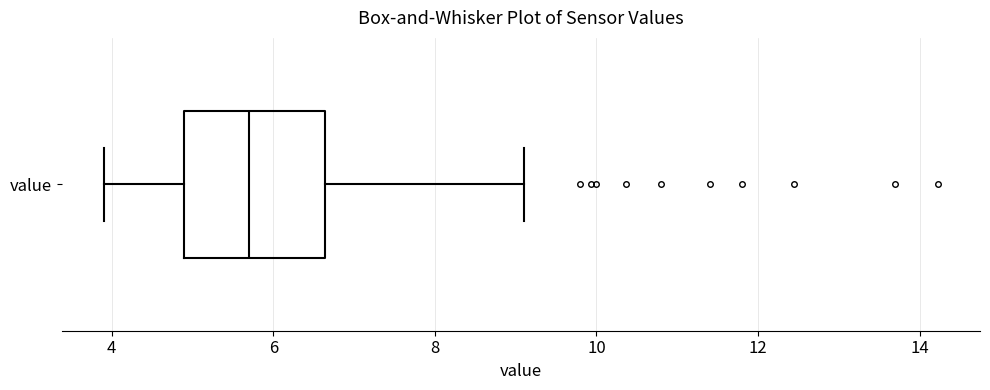

Transcribe this box plot: give where the median line is, the range the box spans, and where the two whiskers end, as read against the x-axis. The values are not printed on the chart, so give them approximately, as read against the axis.

median 5.8, box 5.0 to 6.6, whiskers 4.0 to 9.2